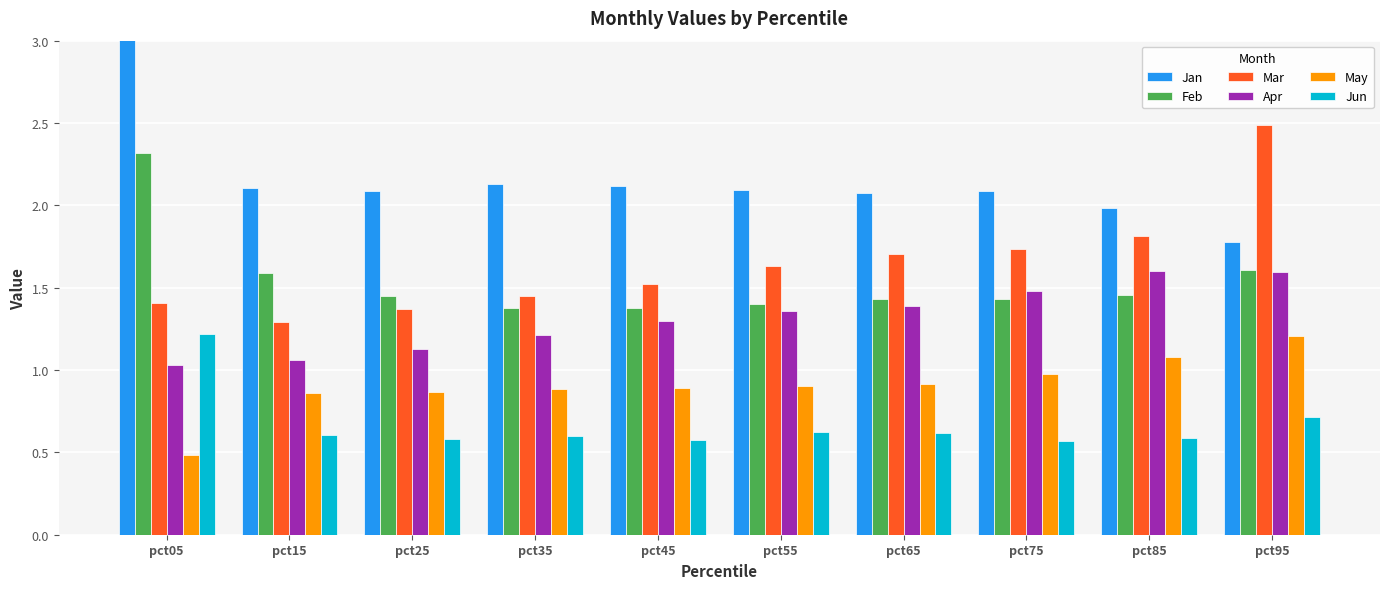

How many values in the Jan series are below 2?

2